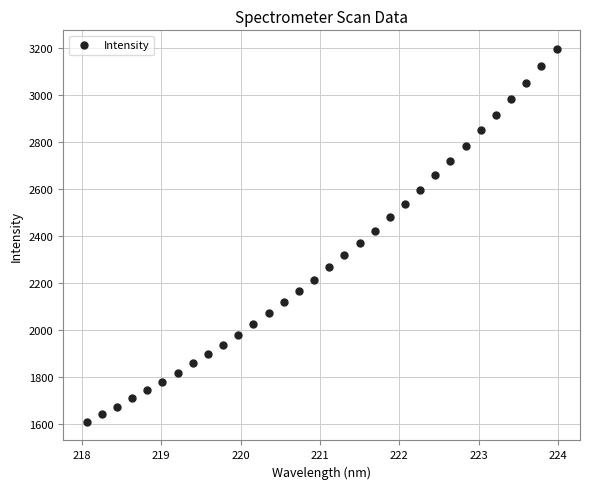

What is the range of Y values (max minus min)?

1587.7